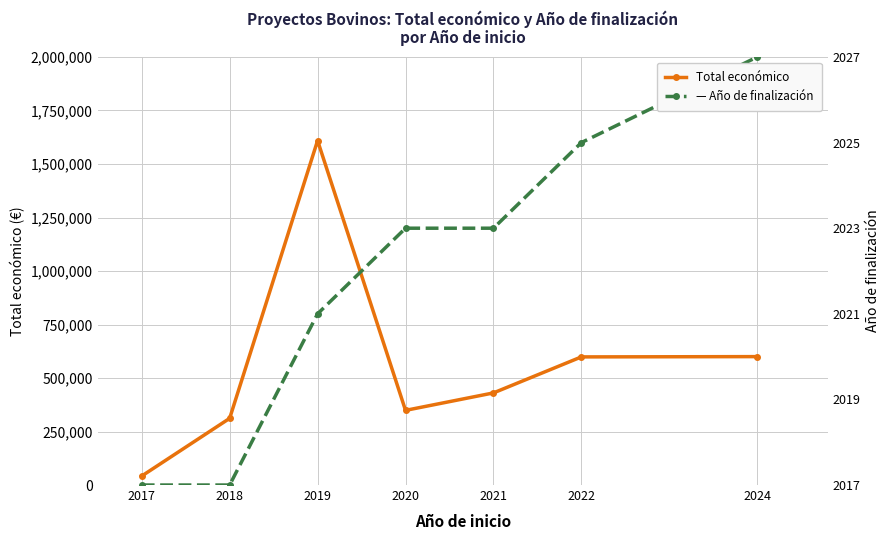

What is the highest value of the Año de finalización series?

2000000